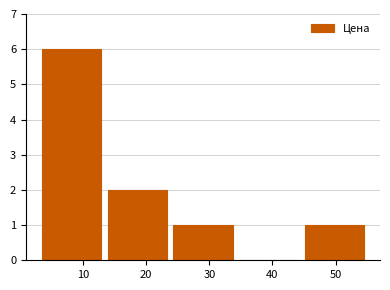

Reading left to right, transcribe this chart: for each bar, give the range it covers on the x-axis and its height. Neither the bar edges nor the heights are printed on the chart, so give them approximately, as read against the axes.

3.0 to 13.4: 6
13.4 to 23.8: 2
23.8 to 34.2: 1
34.2 to 44.6: 0
44.6 to 55.0: 1